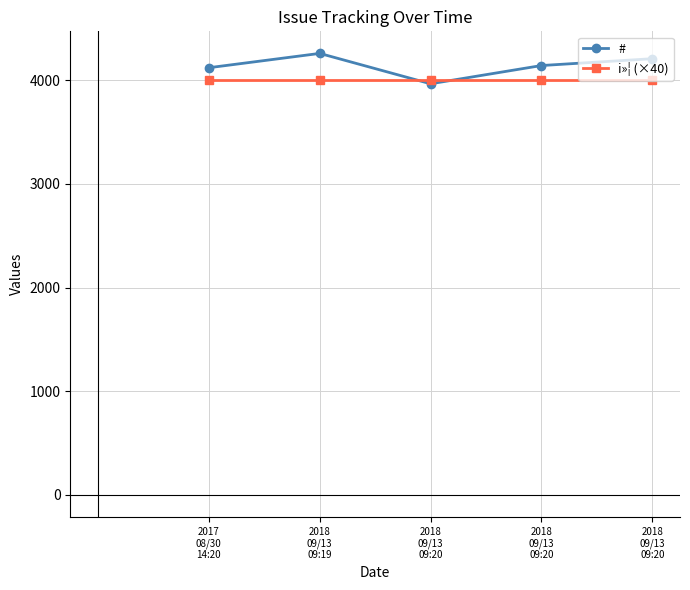

Which series has the widest spread of values?

#